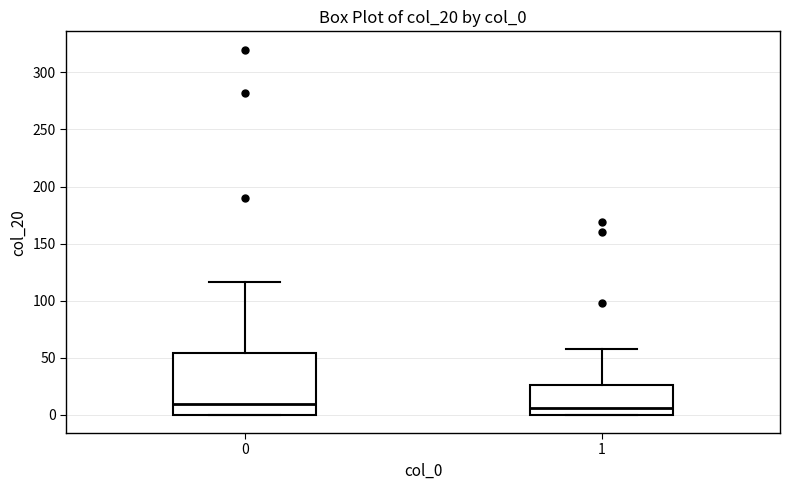

Which box is the tallest, from its lower edge to its upper edge?

0